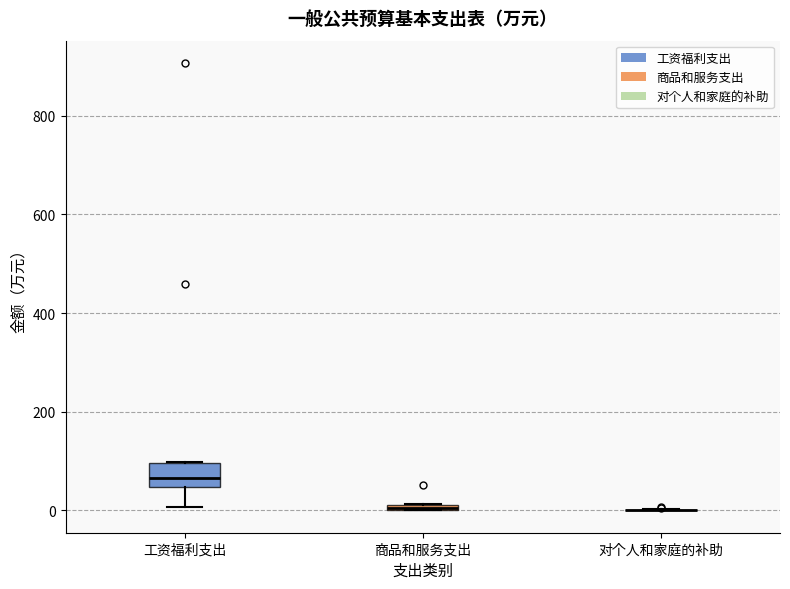

Where is the upper edge of the box for 商品和服务支出 on the y-axis? The values are not printed on the chart, so give them approximately, as read against the axis.

20